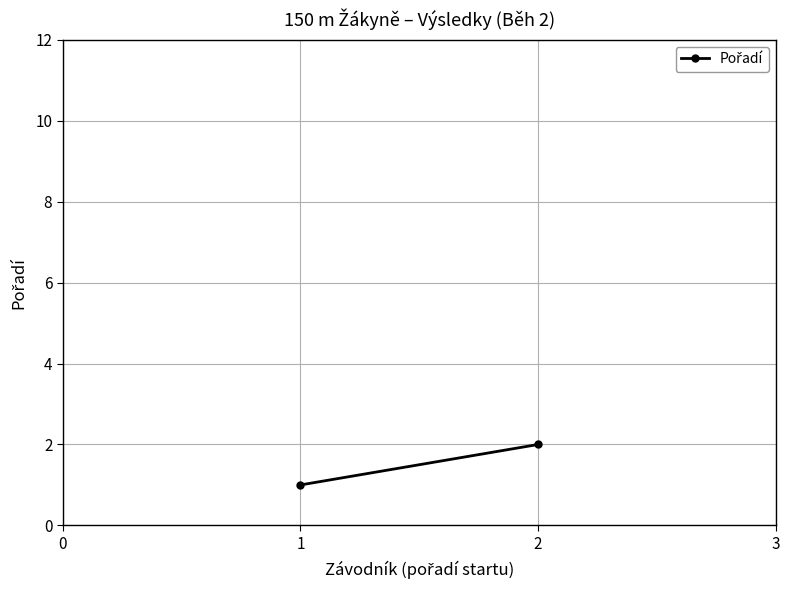

How many series are shown in this chart?

1